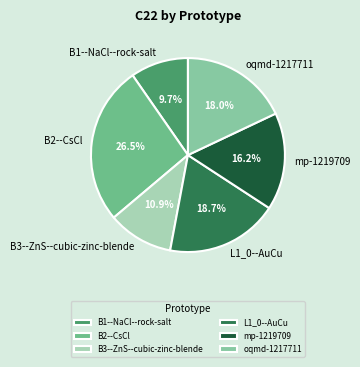

To the nearest percent, what is the combined percentage of oqmd-1217711 and B1--NaCl--rock-salt?

28%